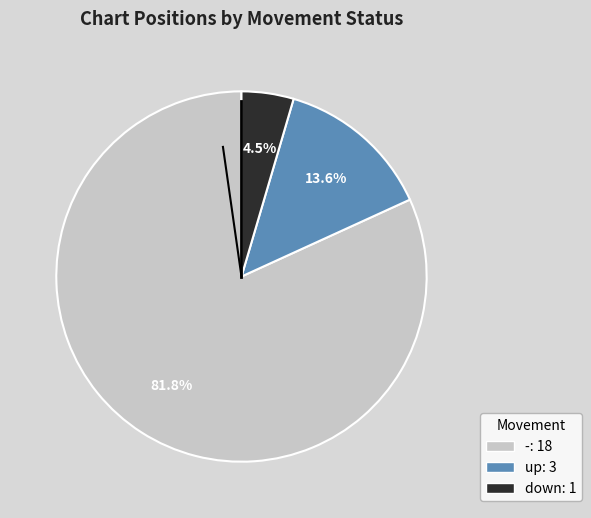

The - slice represents 82% of the pie. True or false?

True